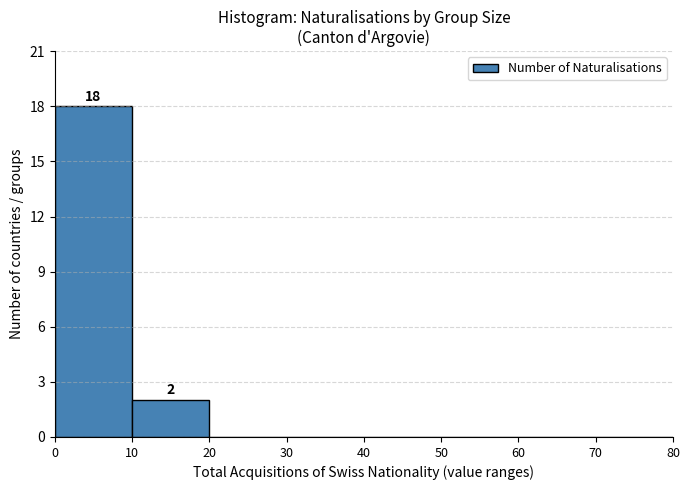

Which range on the x-axis has the tallest bar?

0 to 10